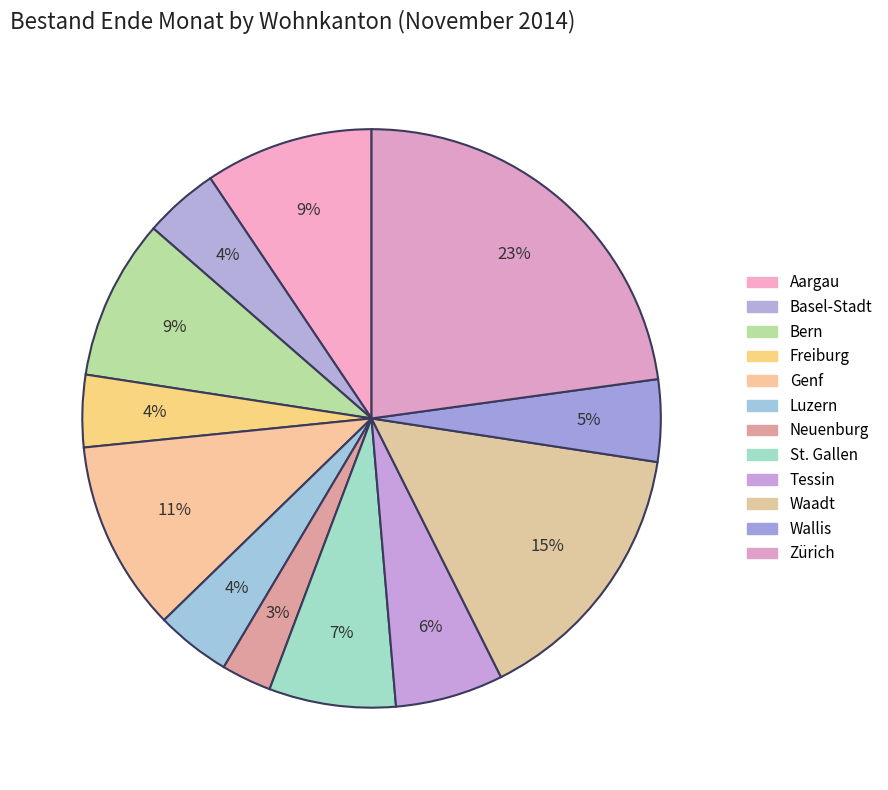

How many segments does this pie chart have?

12